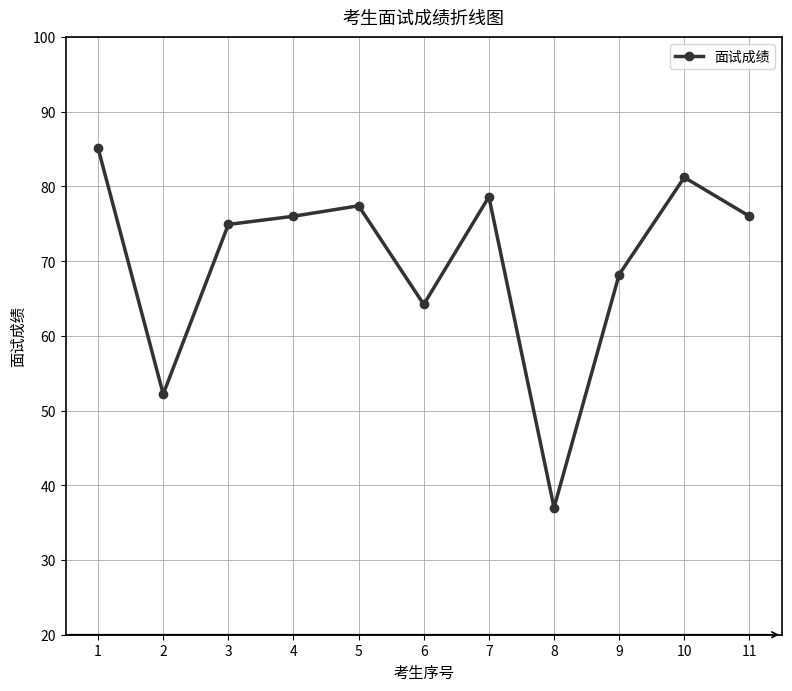

How many categories are shown in the chart?

11